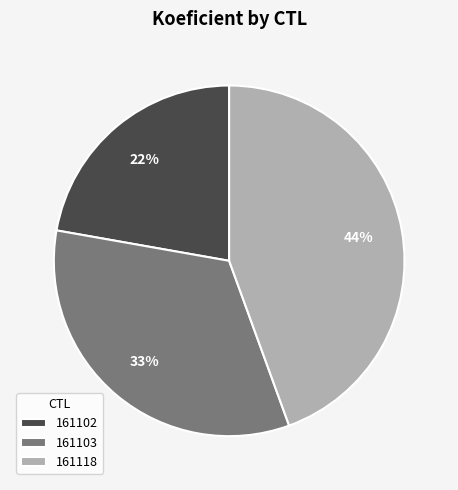

Is it true that 161118 is 37% of the pie?

False